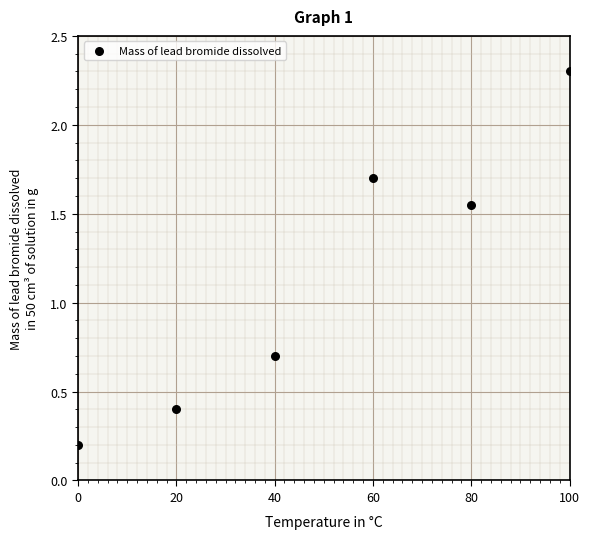

What Y value in the scatter plot is closest to 1?

0.7